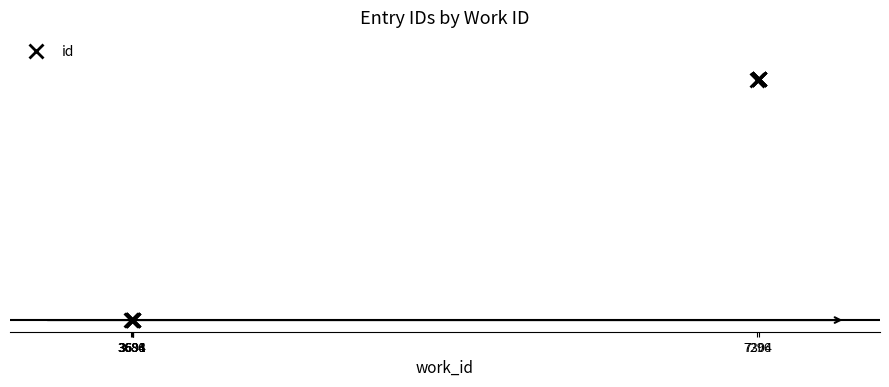

How many lines are shown in the chart?

1